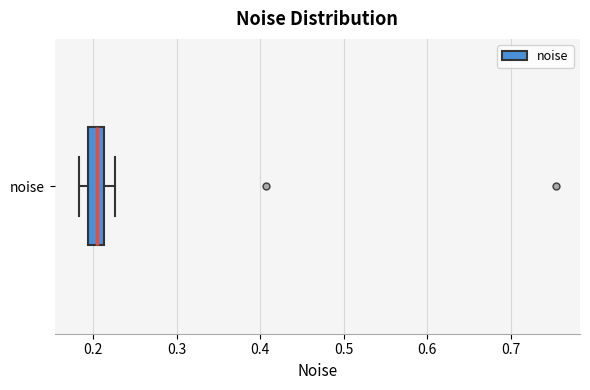

Read this box plot against the x-axis: the position of the median line, the range covered by the box, and the ends of both whiskers. The values are not printed on the chart, so give them approximately, as read against the axis.

median 0.20, box 0.19 to 0.21, whiskers 0.18 to 0.23